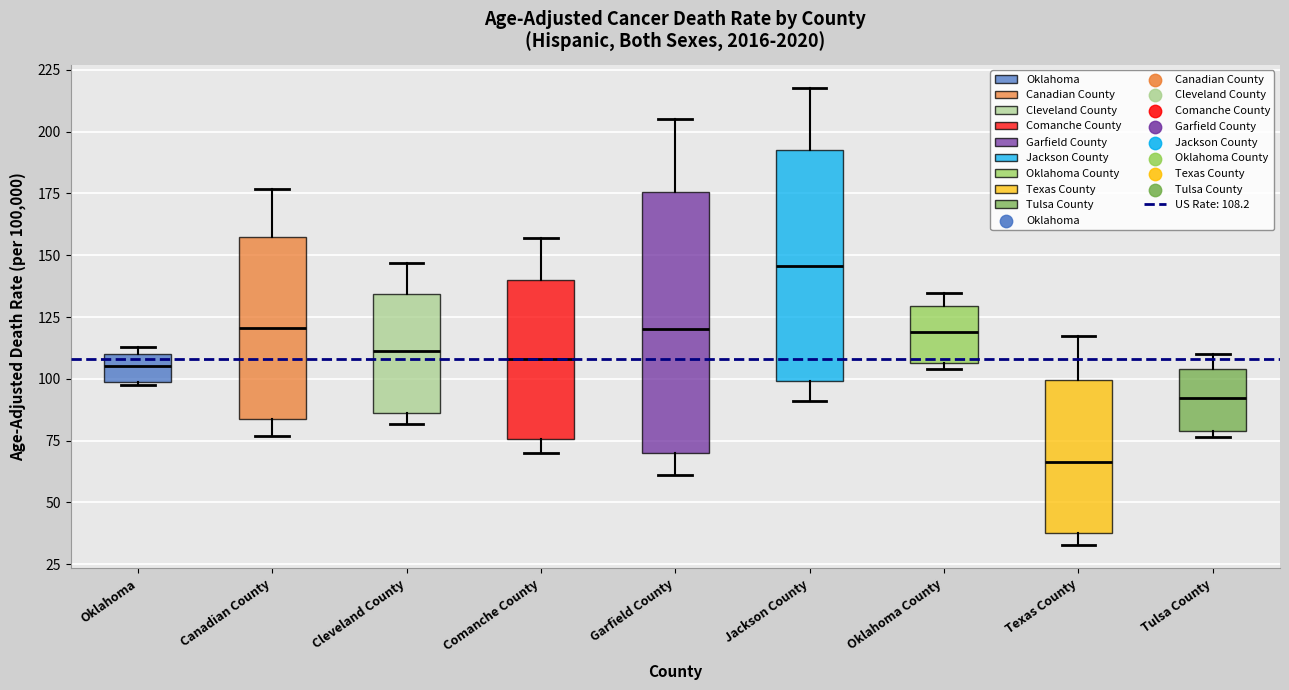

Which box is the tallest, from its lower edge to its upper edge?

Garfield County